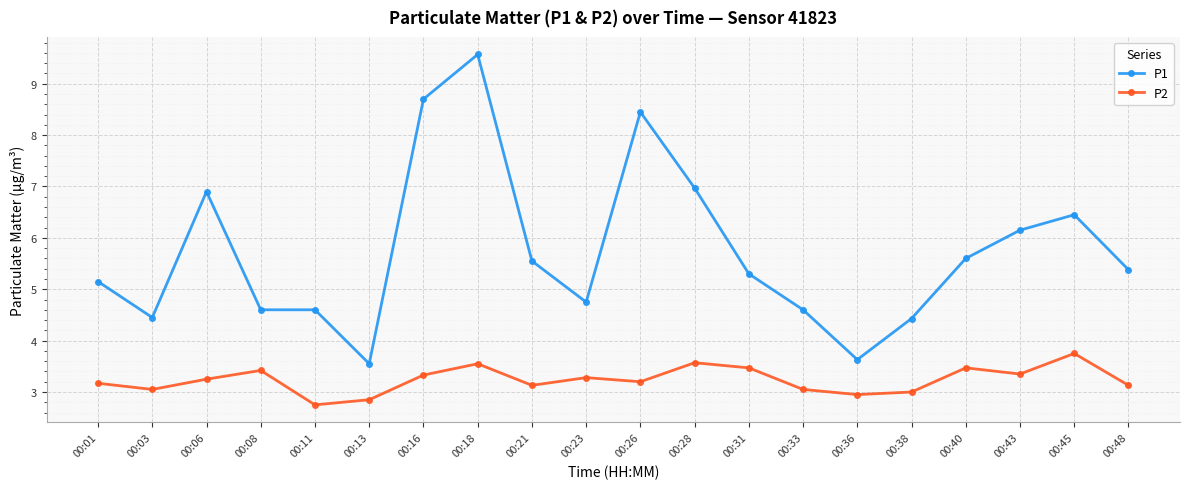

Which series has the widest spread of values?

P1